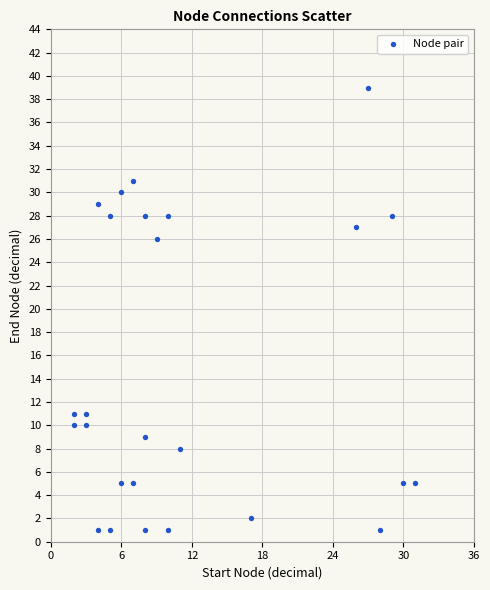

What is the range of X values (max minus min)?

29